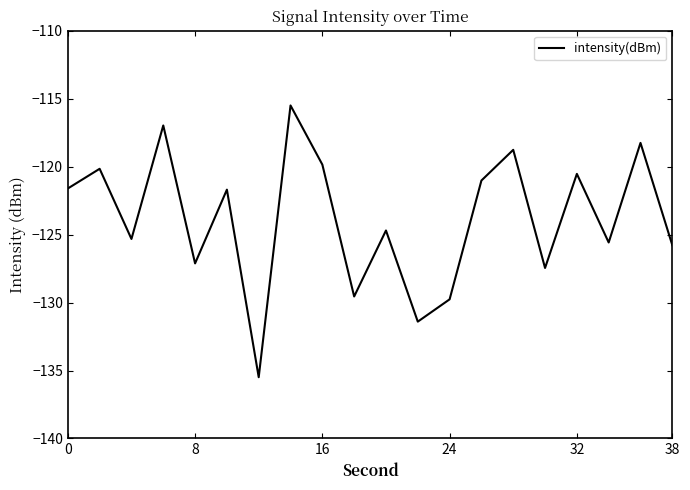

What is the difference between the maximum and minimum values?

20.0